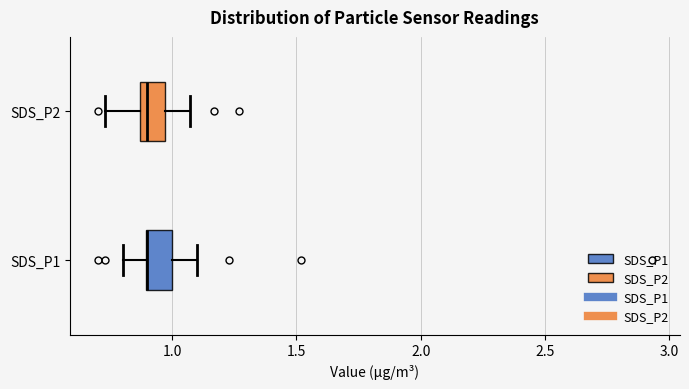

Reading bottom to top, transcribe this box plot: for each box, give where its median line is, the range the box spans, and where its two whiskers end, as read against the x-axis. The values are not printed on the chart, so give them approximately, as read against the axis.

SDS_P1: median 0.90 (drawn on the box's left edge), box 0.90 to 1.00, whiskers 0.80 to 1.10
SDS_P2: median 0.90, box 0.85 to 0.95, whiskers 0.75 to 1.05